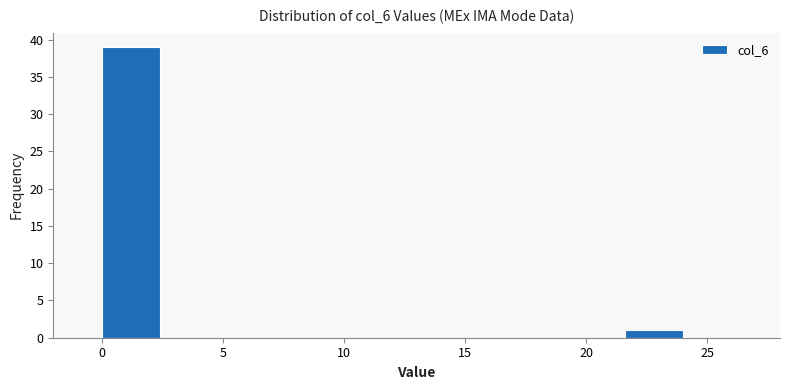

Reading left to right, transcribe this chart: for each bar, give the range it covers on the x-axis and its height. Neither the bar edges nor the heights are printed on the chart, so give them approximately, as read against the axes.

0.0 to 2.4: 39
2.4 to 4.8: 0
4.8 to 7.2: 0
7.2 to 9.6: 0
9.6 to 12.0: 0
12.0 to 14.4: 0
14.4 to 16.8: 0
16.8 to 19.2: 0
19.2 to 21.6: 0
21.6 to 24.0: 1